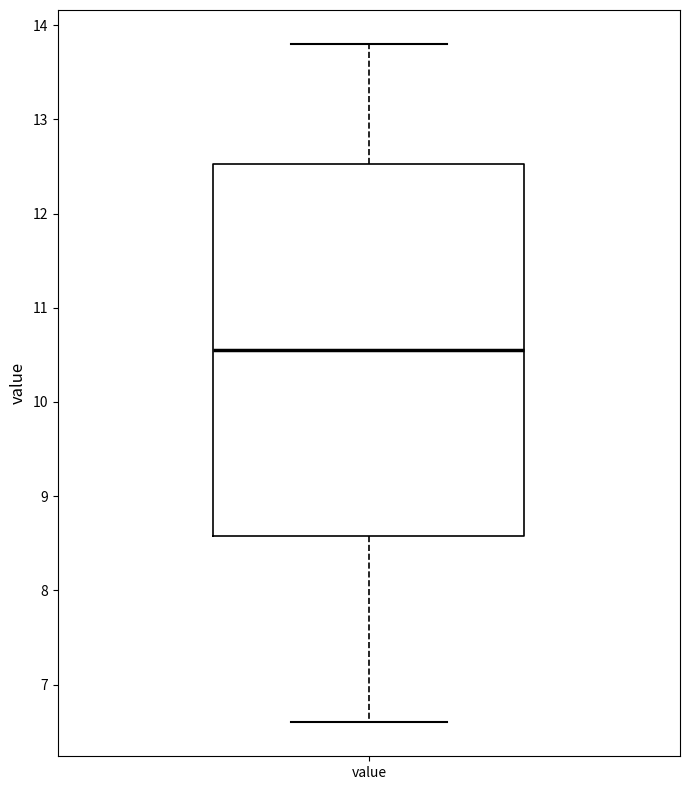

Read this box plot against the y-axis: the position of the median line, the range covered by the box, and the ends of both whiskers. The values are not printed on the chart, so give them approximately, as read against the axis.

median 10.6, box 8.6 to 12.5, whiskers 6.6 to 13.8